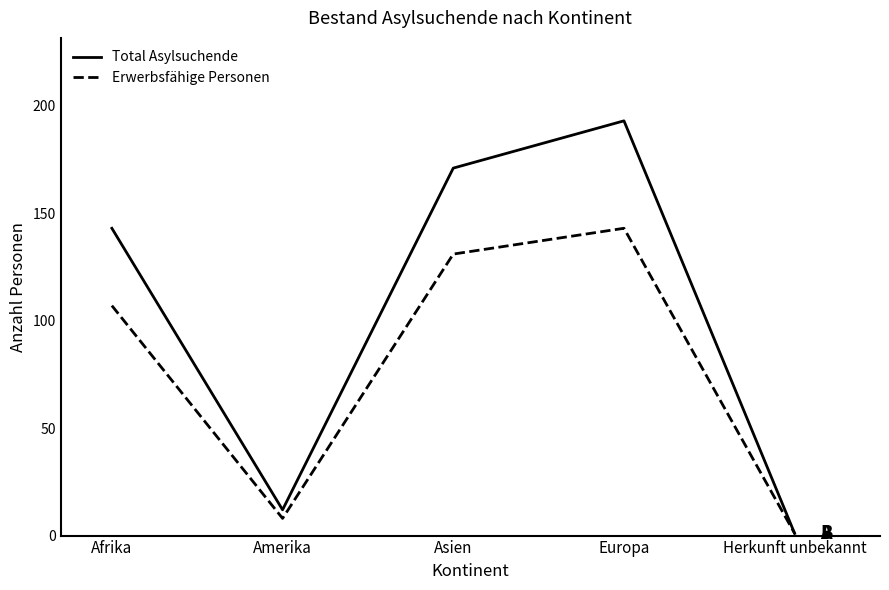

Is the value of Erwerbsfähige Personen at Asien greater than the value of Total Asylsuchende at Herkunft unbekannt?

Yes